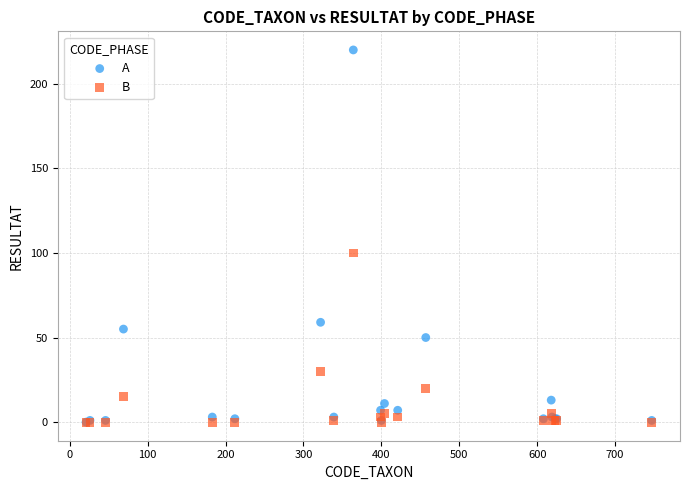

Which series has the largest Y range (max minus min)?

A